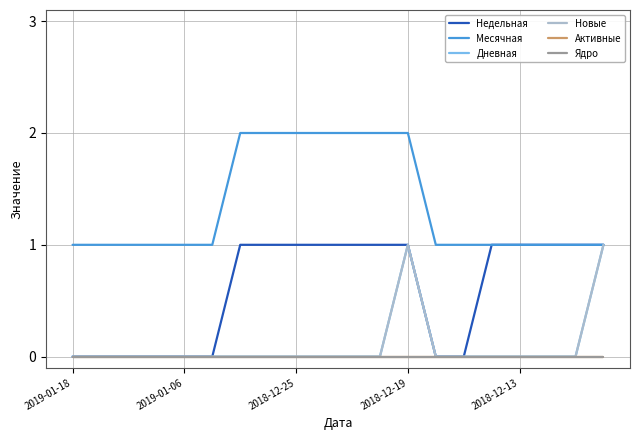

Rank the categories by Активные value from highest to lowest.

2019-01-18, 2019-01-06, 2018-12-25, 2018-12-19, 2018-12-13, 5, 6, 7, 8, 9, 10, 11, 12, 13, 14, 15, 16, 17, 18, 19